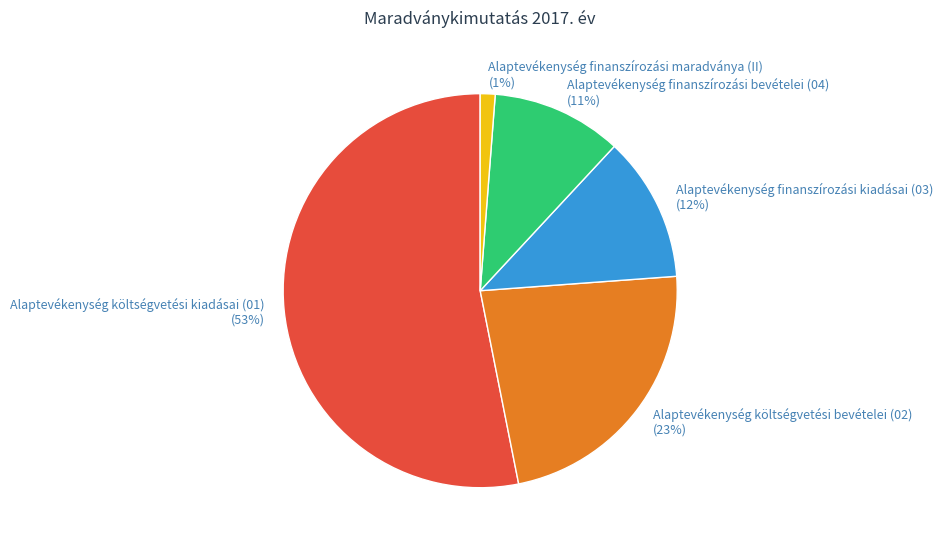

Is it true that Alaptevékenység finanszírozási maradványa (II) is 1% of the pie?

True